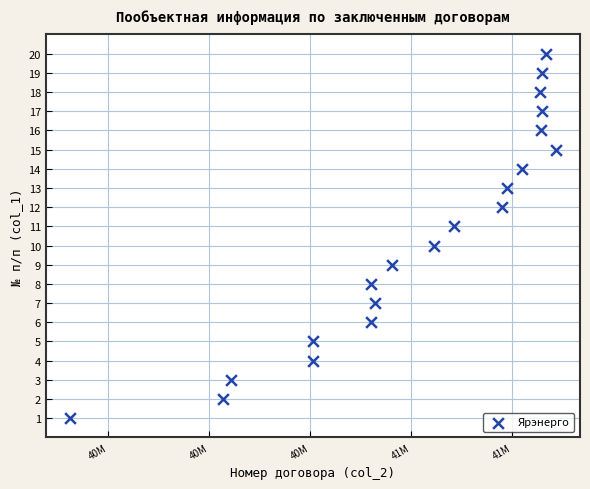

What is the range of X values (max minus min)?

48056